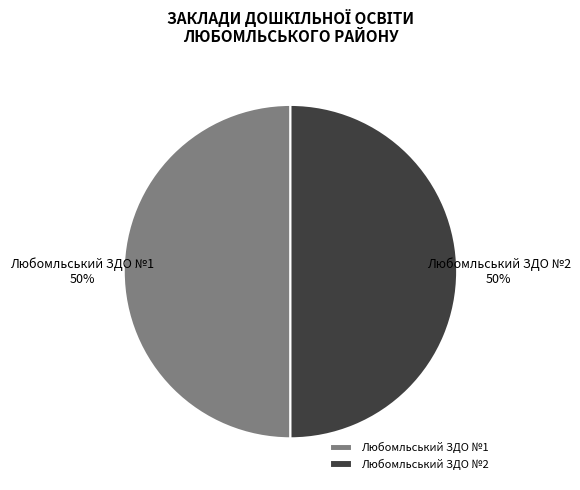

To the nearest percent, what portion does Любомльський ЗДО №1 represent?

50%